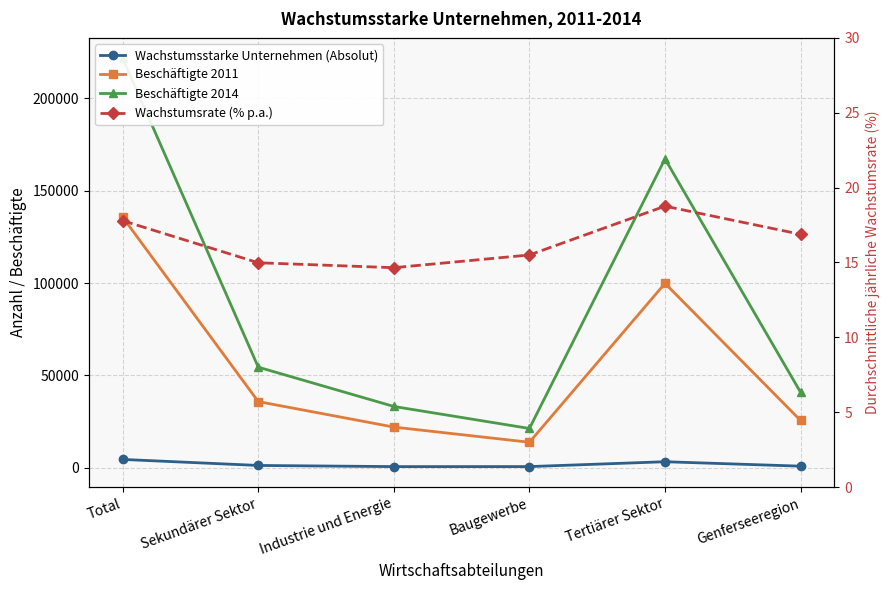

True or false: Wachstumsstarke Unternehmen (Absolut) and Wachstumsrate (% p.a.) intersect in this chart.

False